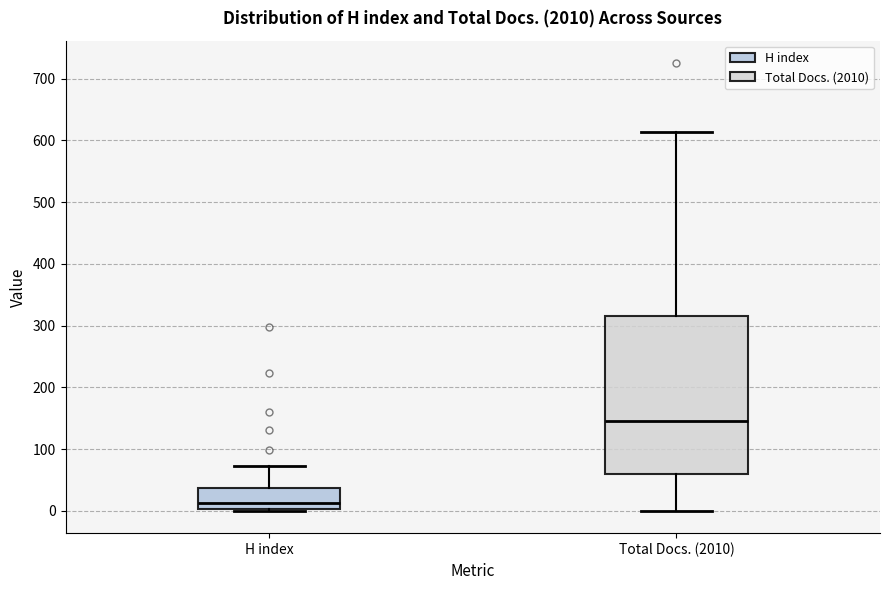

Where is the upper edge of the box for H index on the y-axis? The values are not printed on the chart, so give them approximately, as read against the axis.

40